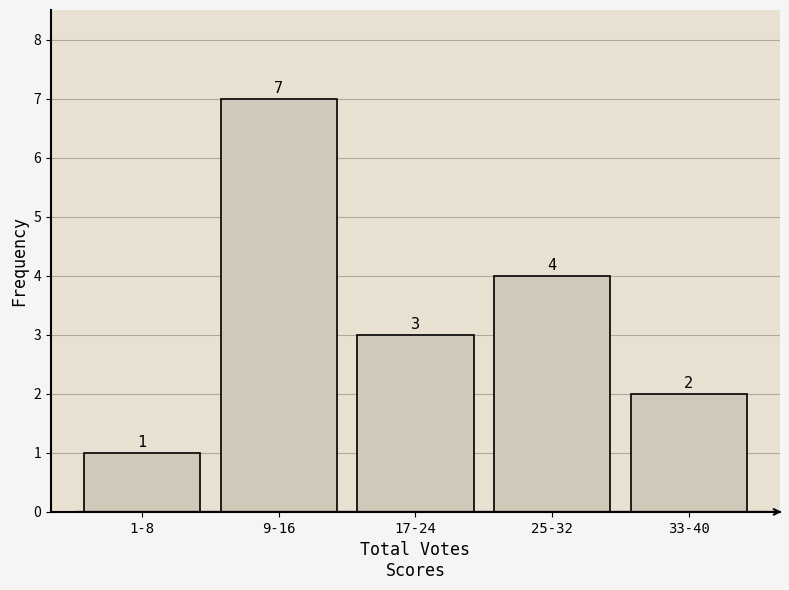

Reading left to right, list all the values displayed in this chart.

1	7	3	4	2